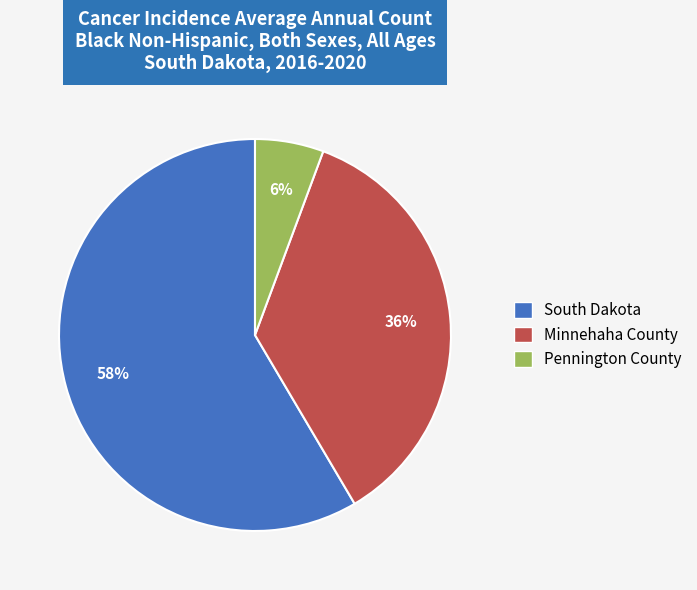

To the nearest percent, what is the combined percentage of Pennington County and Minnehaha County?

42%